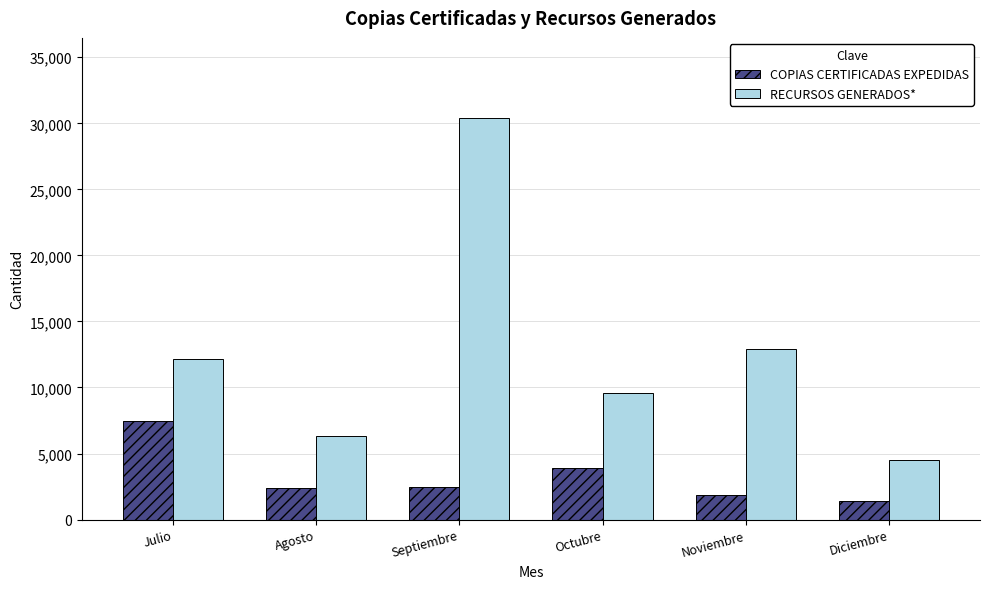

Is it true that COPIAS CERTIFICADAS EXPEDIDAS equals 5372 at Octubre?

False